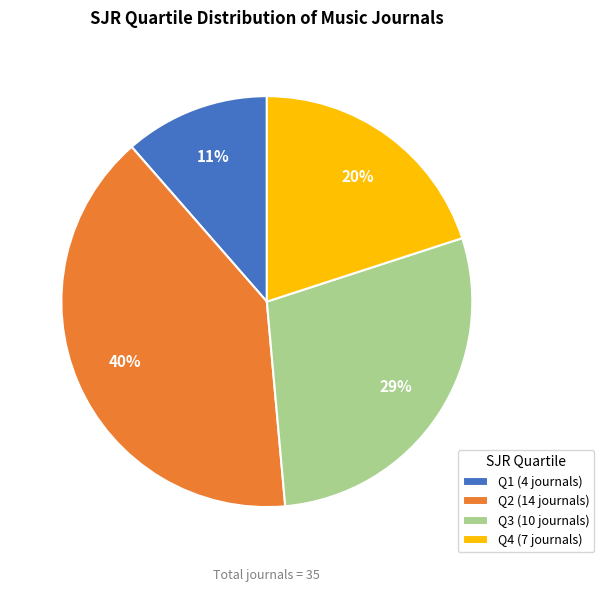

To the nearest percent, what portion does Q1 represent?

11%